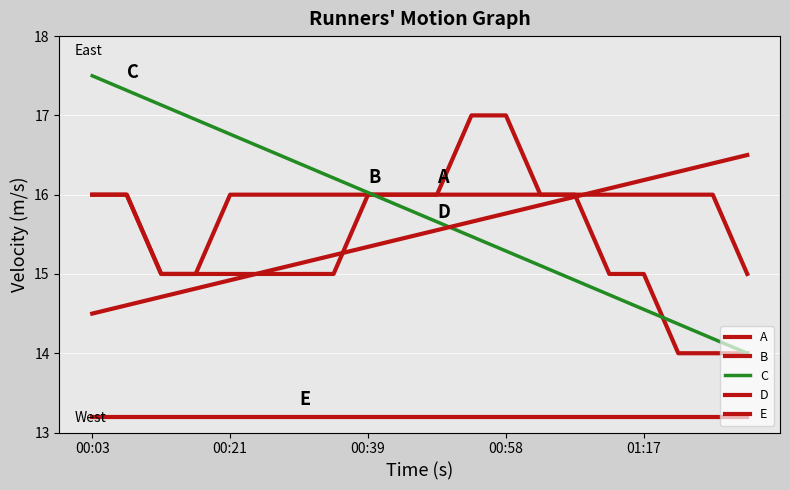

What is the average value of the C series?

15.8